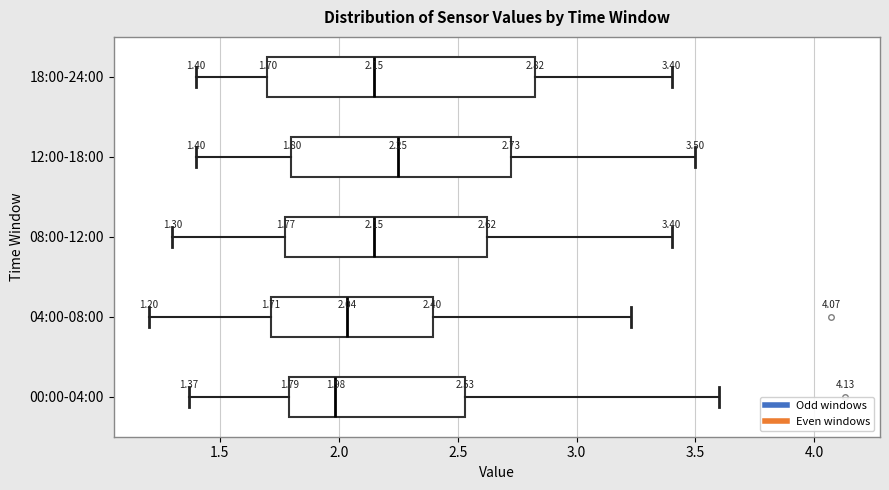

Which box's median line is the furthest to the left?

00:00-04:00